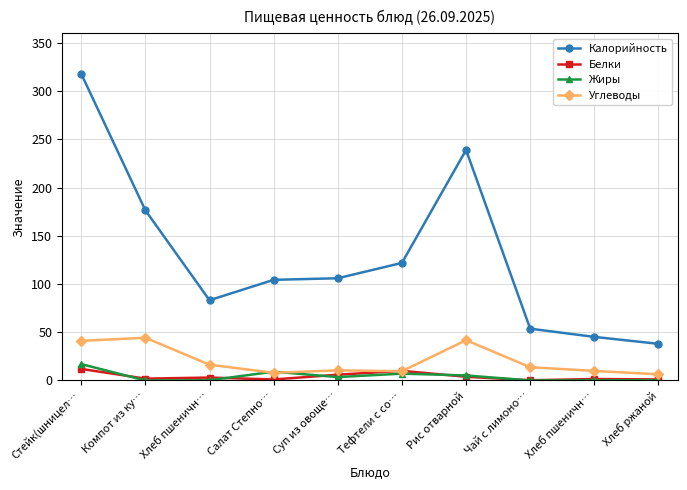

How many interior local valleys does the Белки series have?

3